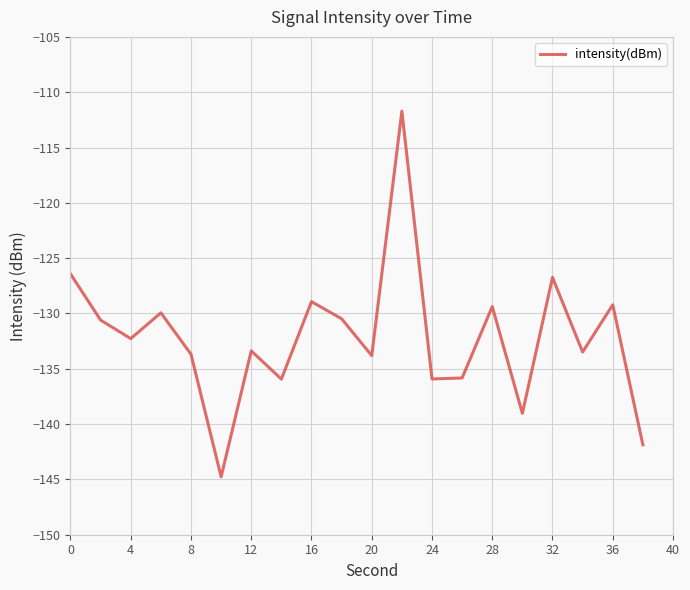

What is the difference between the maximum and minimum values?

33.1